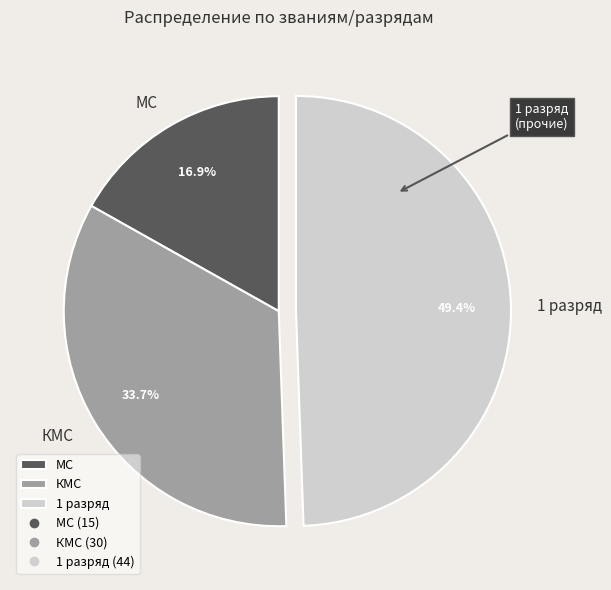

To the nearest percent, what portion does МС represent?

17%